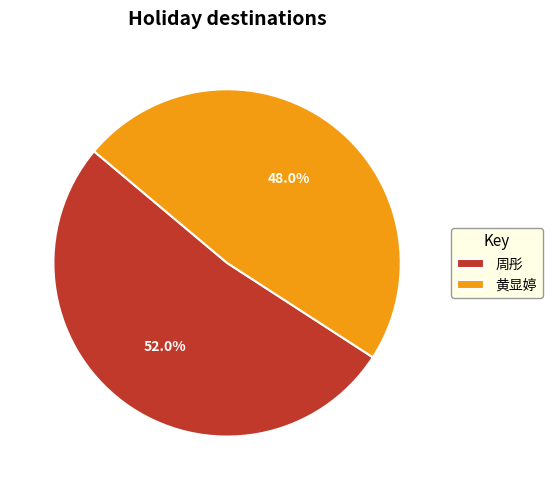

Rank the categories by value from highest to lowest.

周彤, 黄显婷